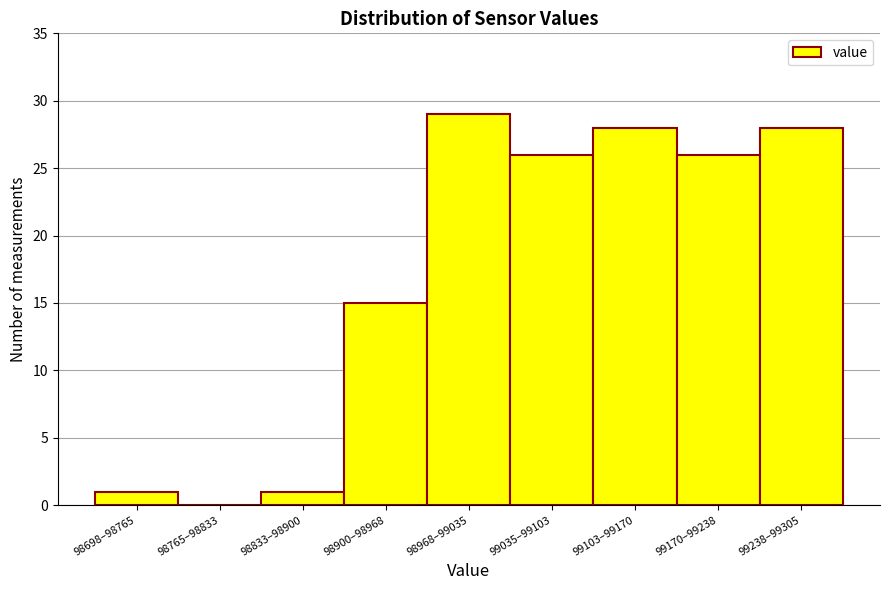

What is the greatest value displayed?

29